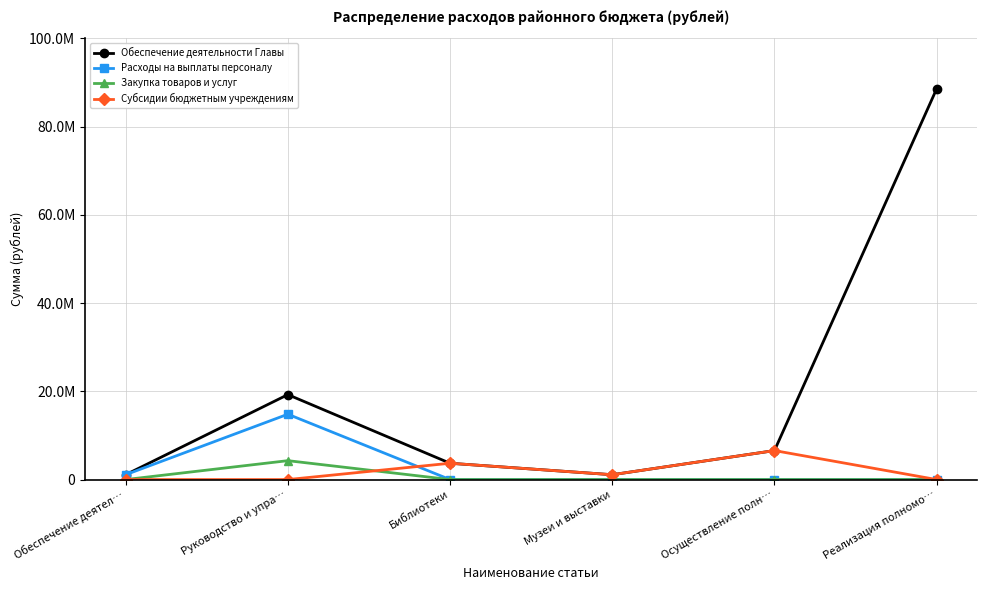

Is this an area chart (filled region under the line)?

No